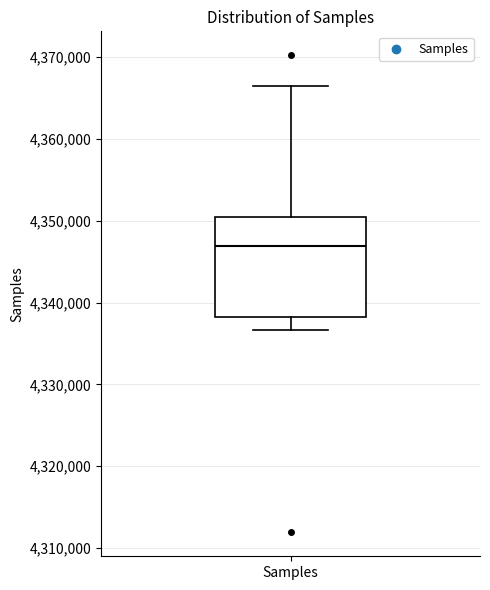

Where does the upper whisker of the box for Samples end on the y-axis? The values are not printed on the chart, so give them approximately, as read against the axis.

4366000